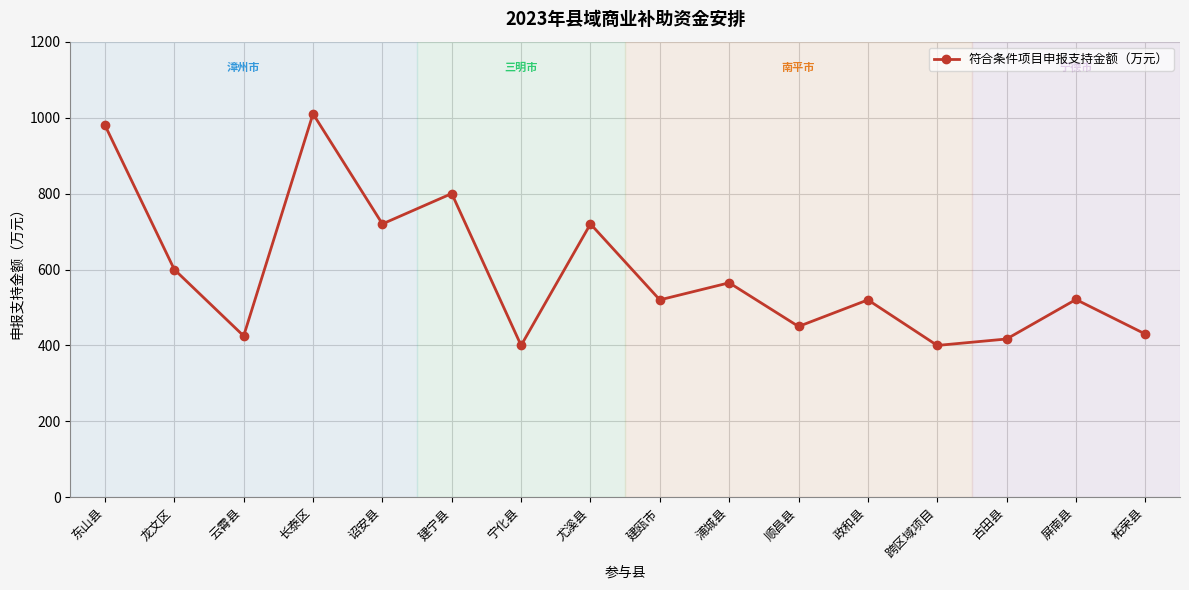

Which category has the highest value across all series?

长泰区